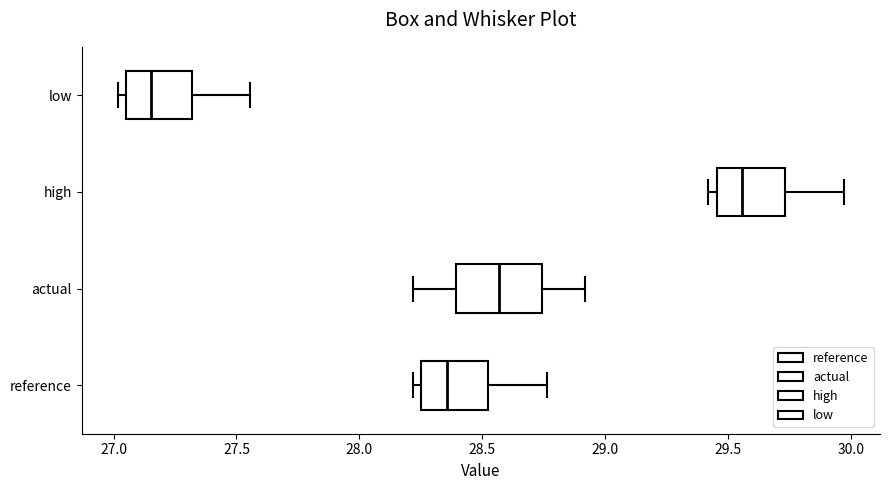

Reading bottom to top, read every box against the x-axis: the position of its median line, the range the box covers, and the ends of its whiskers. The values are not printed on the chart, so give them approximately, as read against the axis.

reference: median 28.35, box 28.25 to 28.55, whiskers 28.20 to 28.75
actual: median 28.55, box 28.40 to 28.75, whiskers 28.20 to 28.90
high: median 29.55, box 29.45 to 29.75, whiskers 29.40 to 29.95
low: median 27.15, box 27.05 to 27.30, whiskers 27.00 to 27.55